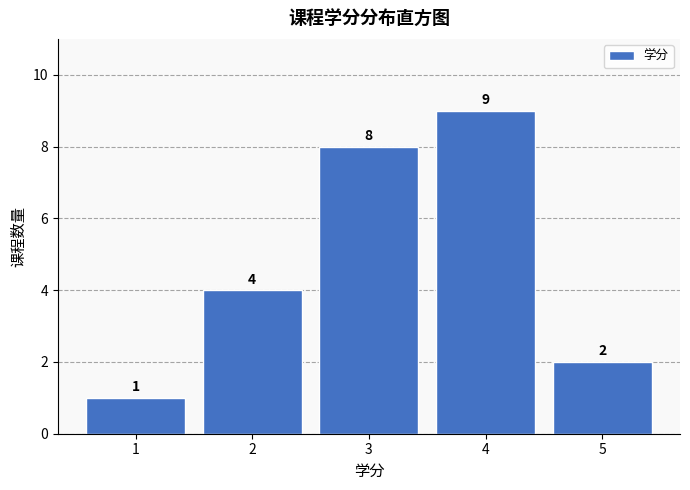

Reading left to right, list every bar in this chart as the range it spans on the x-axis followed by its height.

0.5 to 1.5: 1
1.5 to 2.5: 4
2.5 to 3.5: 8
3.5 to 4.5: 9
4.5 to 5.5: 2